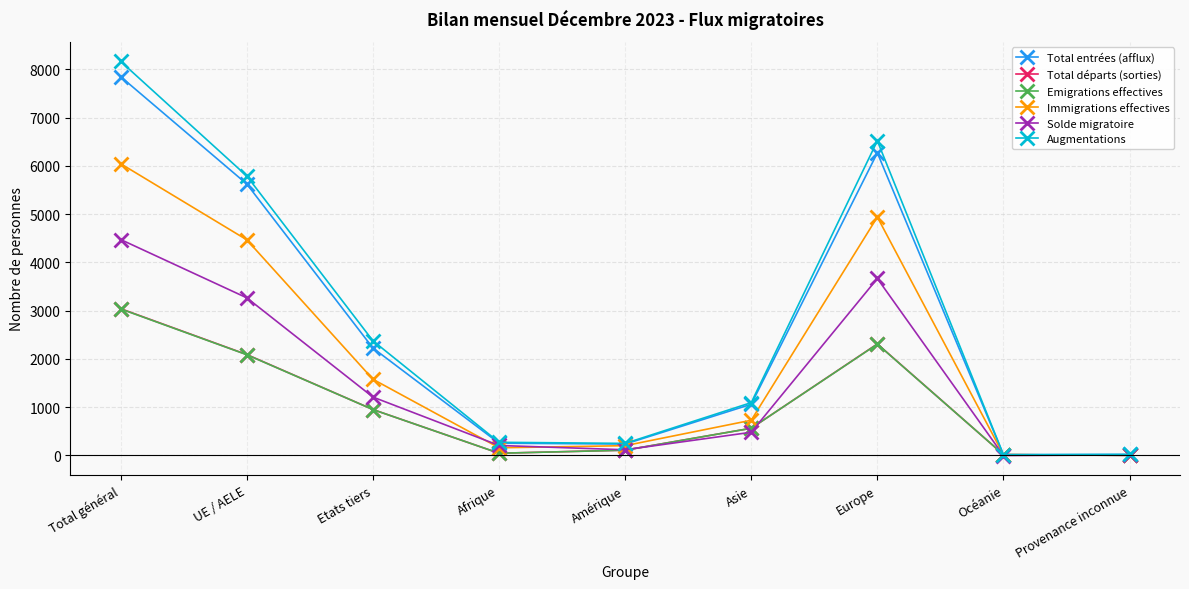

What is the sum of the Emigrations effectives values at UE / AELE and Amérique?

2192